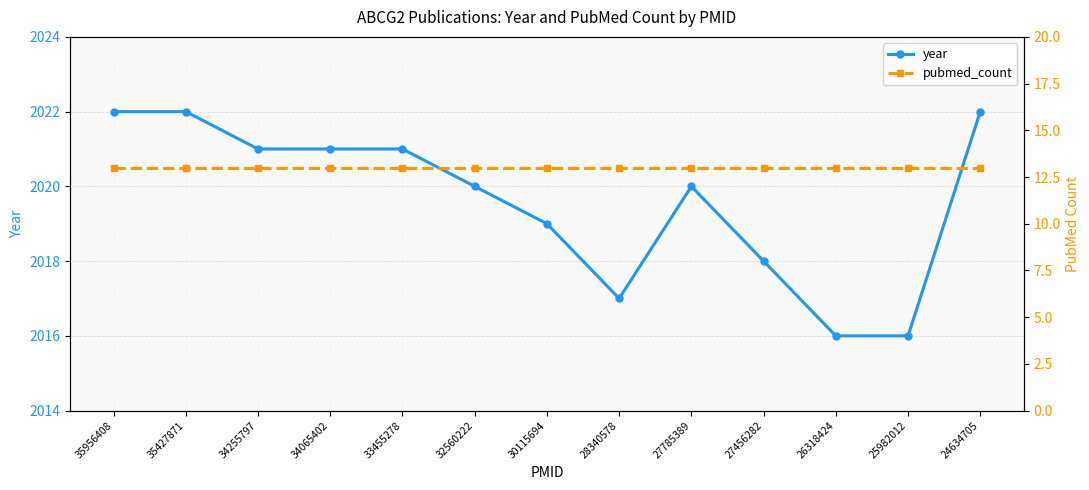

What is the value of the year point at the 5th from the left?

2021